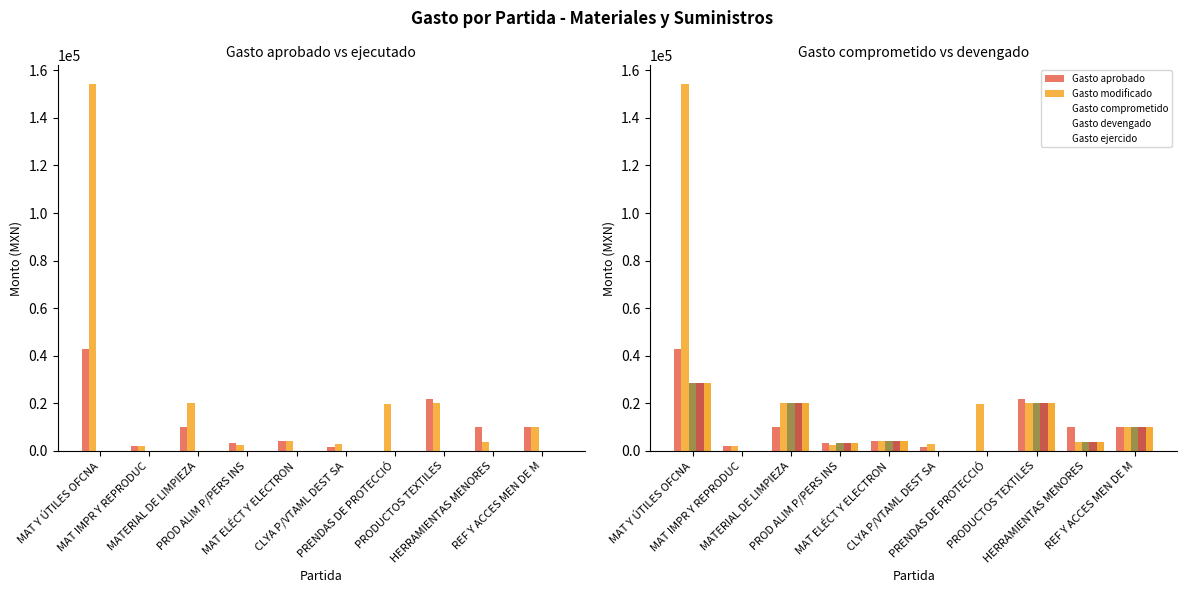

Is the value of Gasto ejercido at MAT IMPR Y REPRODUC greater than the value of Gasto comprometido at REF Y ACCES MEN DE M?

No